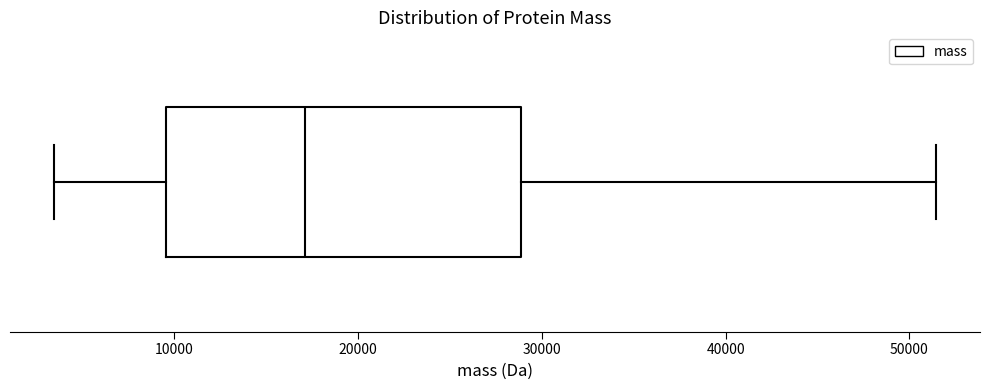

Where does the median line of the box sit on the x-axis? The values are not printed on the chart, so give them approximately, as read against the axis.

17000